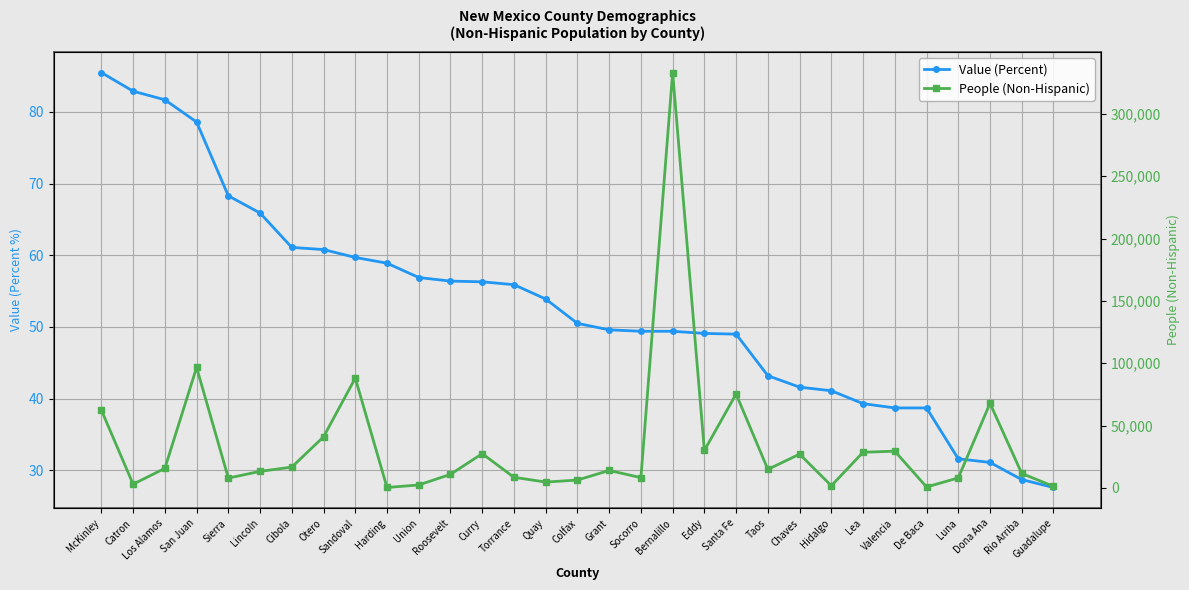

Rank the categories by Value (Percent) value from lowest to highest.

Guadalupe, Rio Arriba, Dona Ana, Luna, Valencia, De Baca, Lea, Hidalgo, Chaves, Taos, Santa Fe, Eddy, Socorro, Bernalillo, Grant, Colfax, Quay, Torrance, Curry, Roosevelt, Union, Harding, Sandoval, Otero, Cibola, Lincoln, Sierra, San Juan, Los Alamos, Catron, McKinley